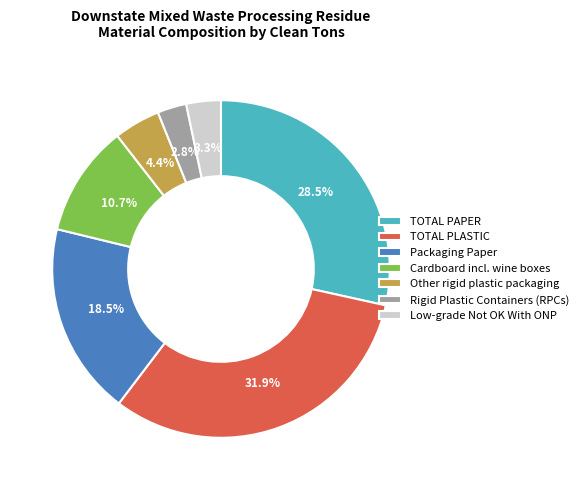

Rank the categories by value from highest to lowest.

TOTAL PLASTIC, TOTAL PAPER, Packaging Paper, Cardboard incl. wine boxes, Other rigid plastic packaging, Low-grade Not OK With ONP, Rigid Plastic Containers (RPCs)